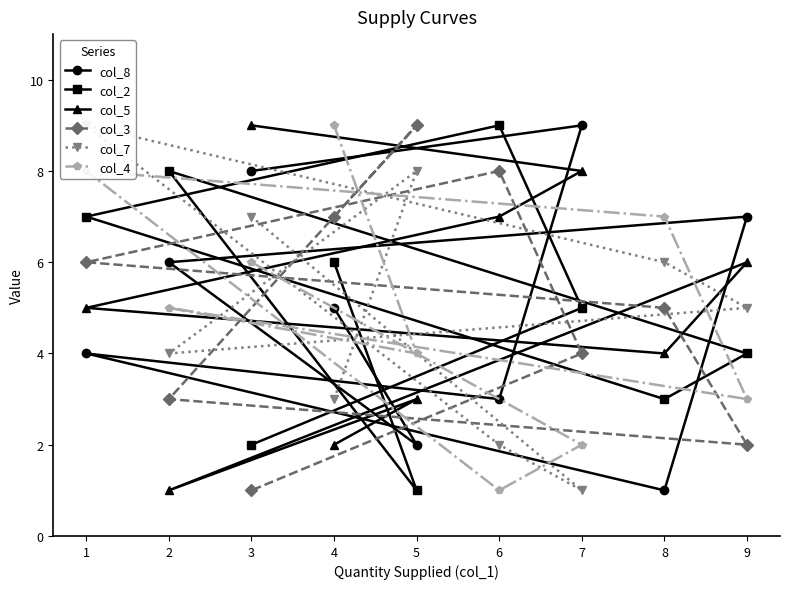

How many lines are shown in the chart?

6